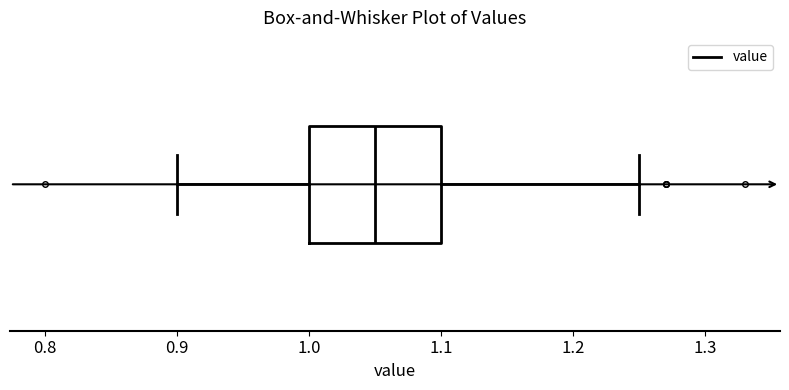

Where does the median line of the box sit on the x-axis? The values are not printed on the chart, so give them approximately, as read against the axis.

1.05